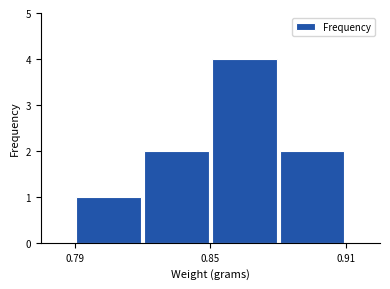

Read against the x-axis, roughly where is the centre of the tallest bar?

0.87